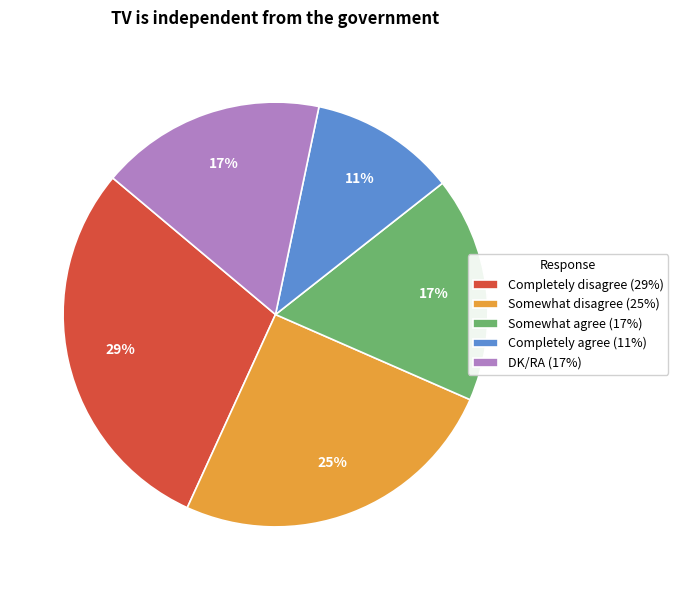

Between Completely agree (11%) and DK/RA (17%), which is larger?

DK/RA (17%)